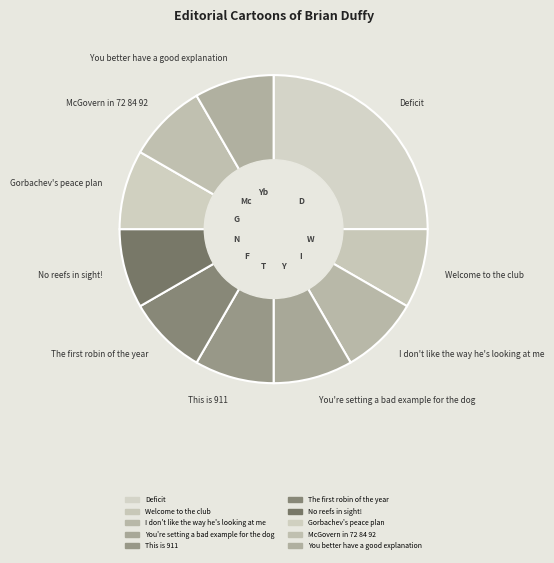

Which slice is the largest?

Deficit